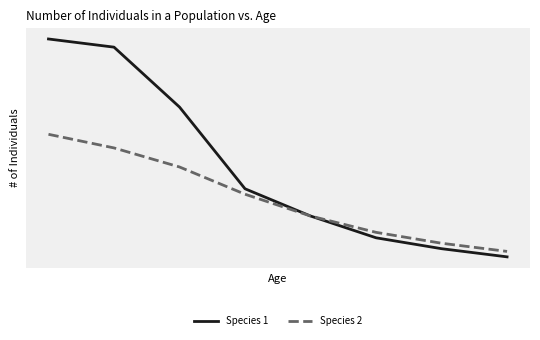

What are all the series names shown in the legend?

Species 1, Species 2